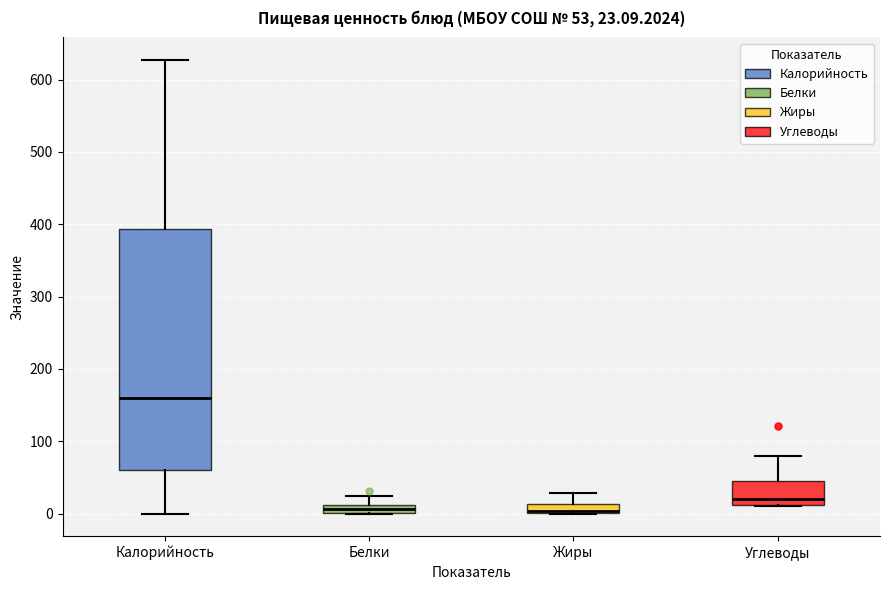

Which box has the highest median line?

Калорийность